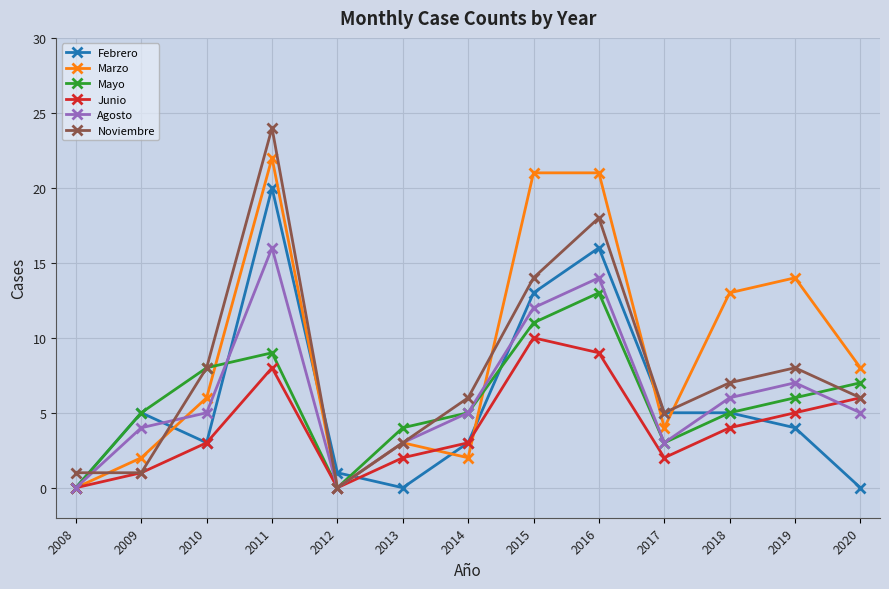

What is the difference between the highest and lowest values at 2008?

1